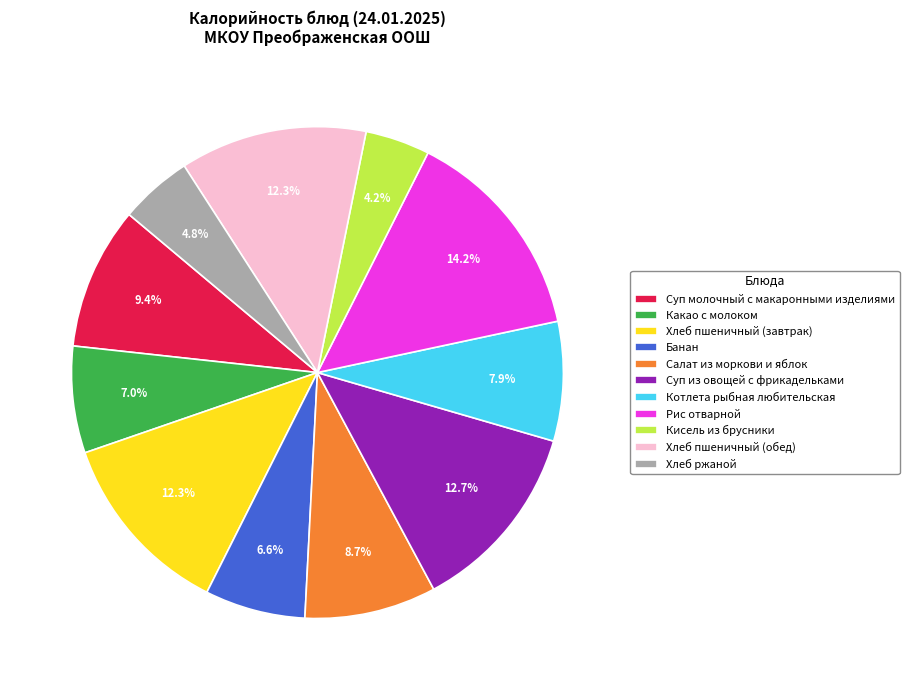

How many segments does this pie chart have?

11